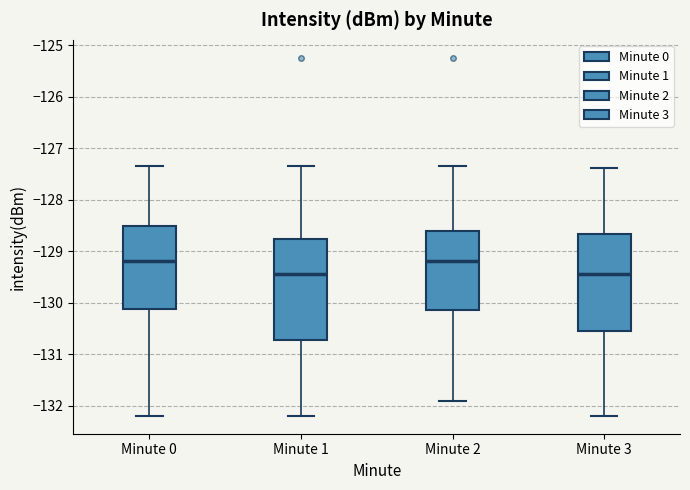

Where is the lower edge of the box for Minute 0 on the y-axis? The values are not printed on the chart, so give them approximately, as read against the axis.

-130.1